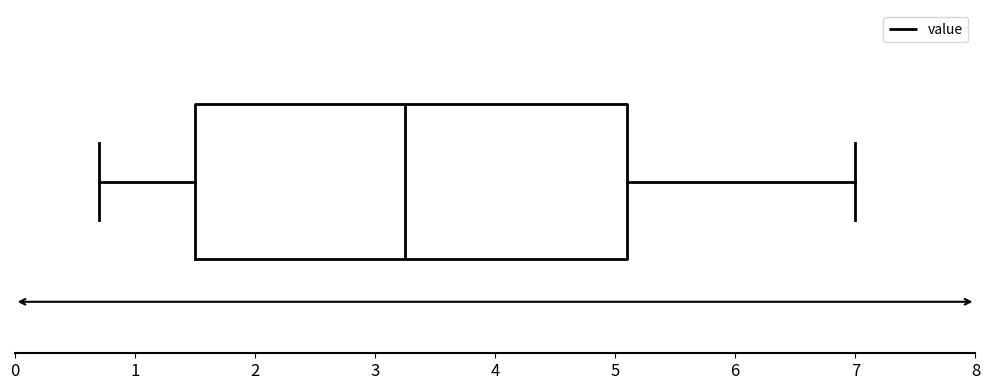

Where is the right edge of the box on the x-axis? The values are not printed on the chart, so give them approximately, as read against the axis.

5.1